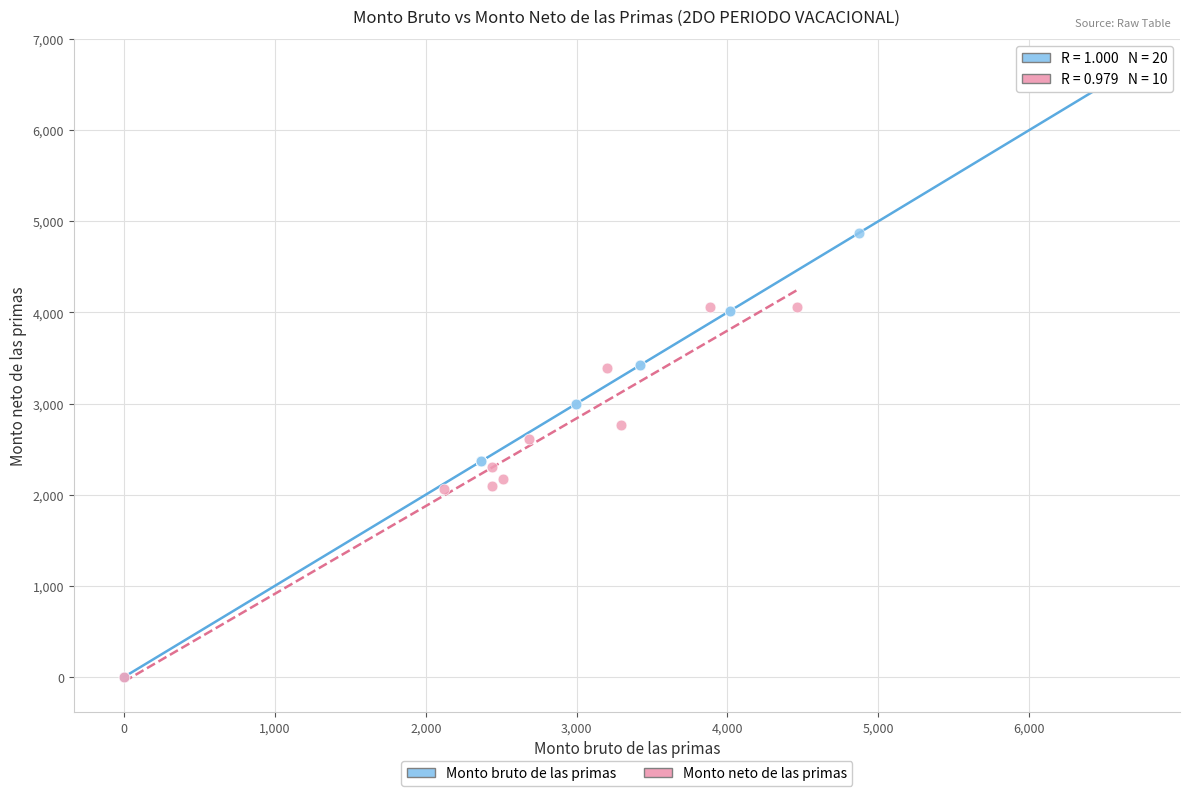

Which series contains the highest Y value?

Monto bruto de las primas